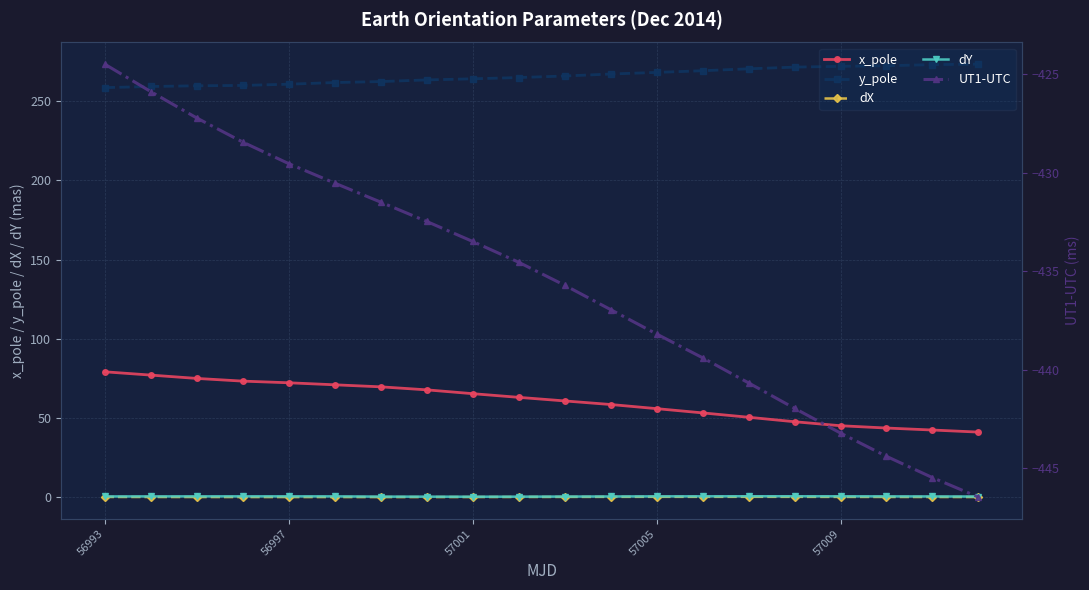

How many data points does each series have?

20